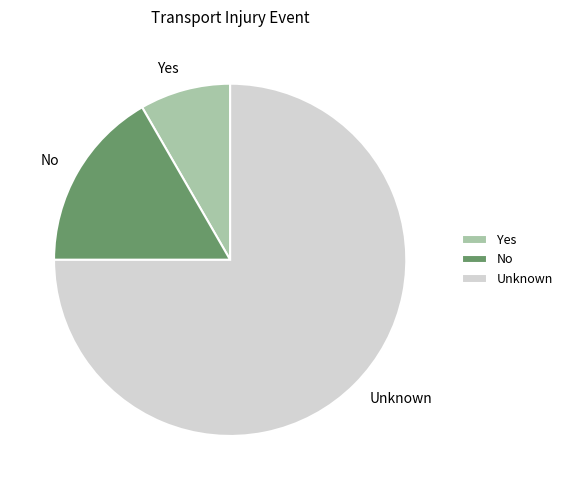

Is it true that Unknown is 75% of the pie?

True